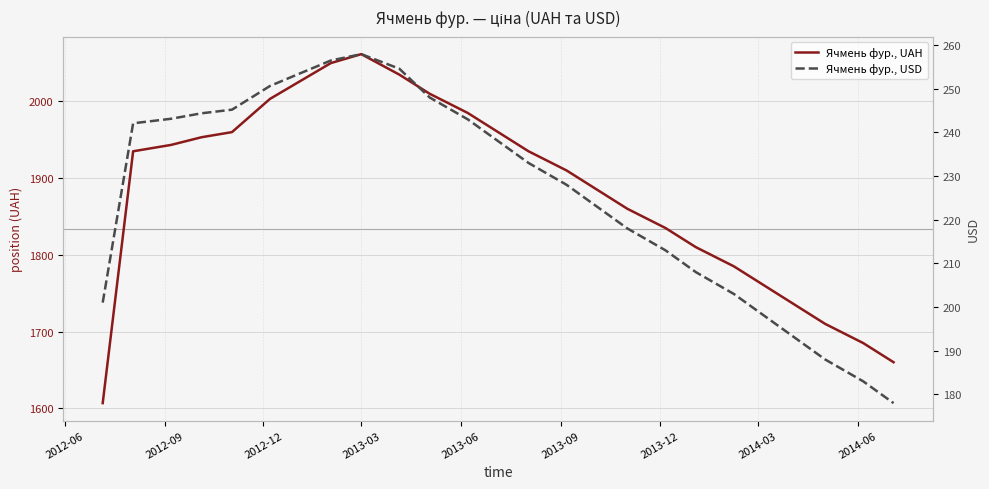

What is the maximum value for Ячмень фур., UAH?

2061.7